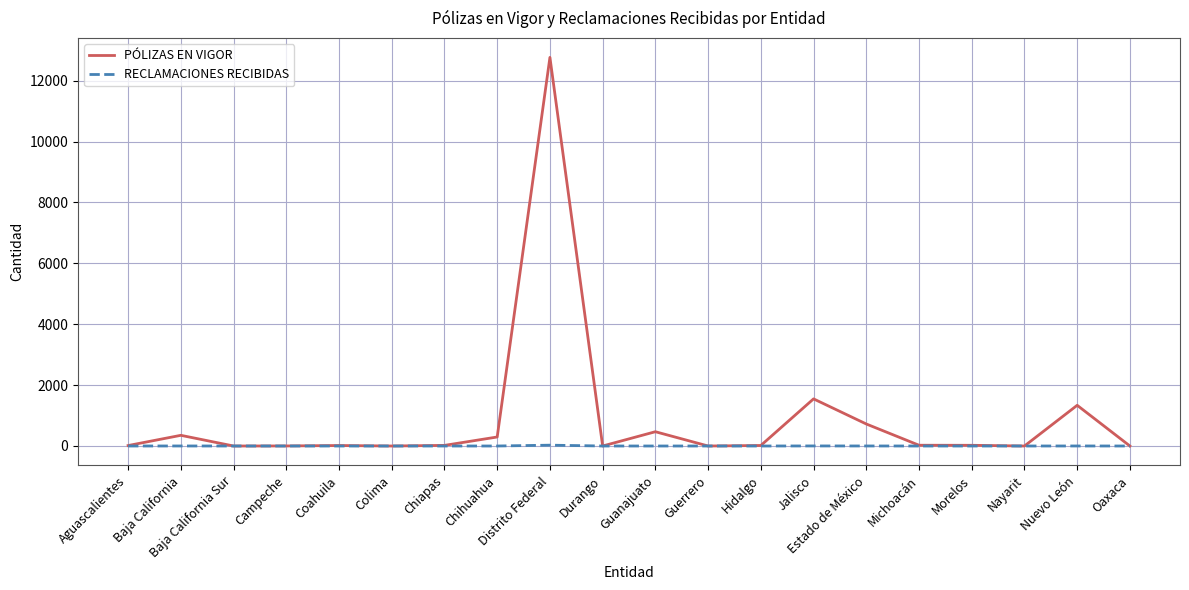

Rank the series at Baja California from highest to lowest value.

PÓLIZAS EN VIGOR, RECLAMACIONES RECIBIDAS